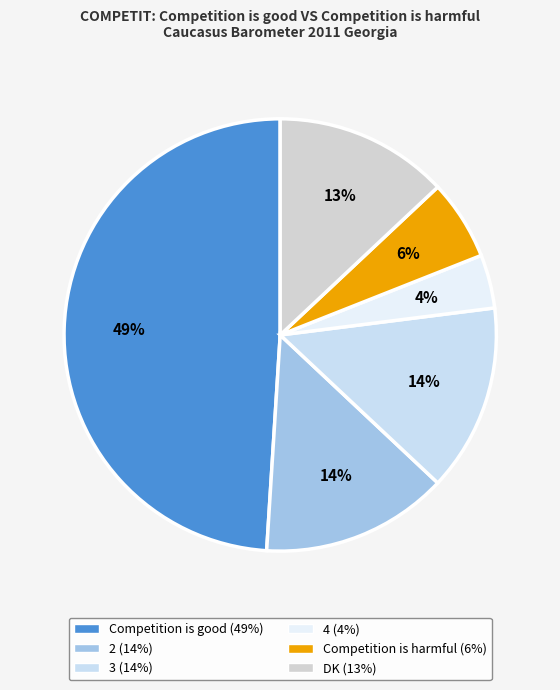

What percentage is NOT represented by DK?

87.0%